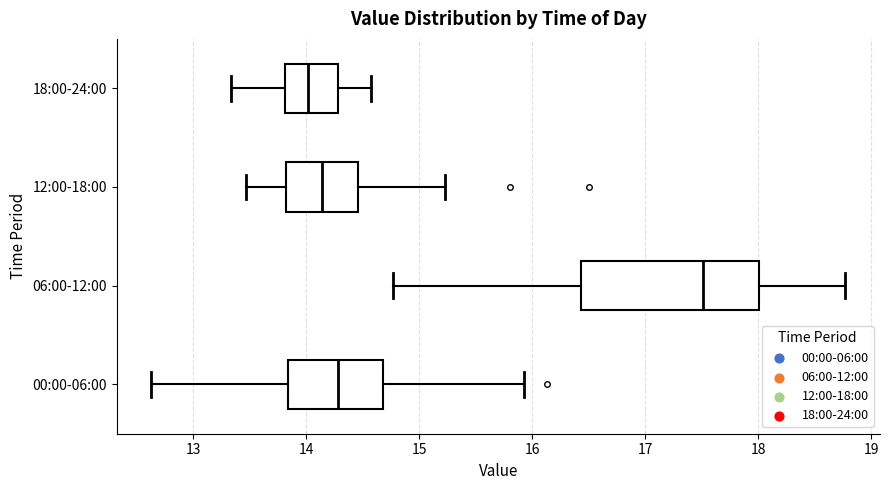

Which box has the furthest to the right median line?

06:00-12:00